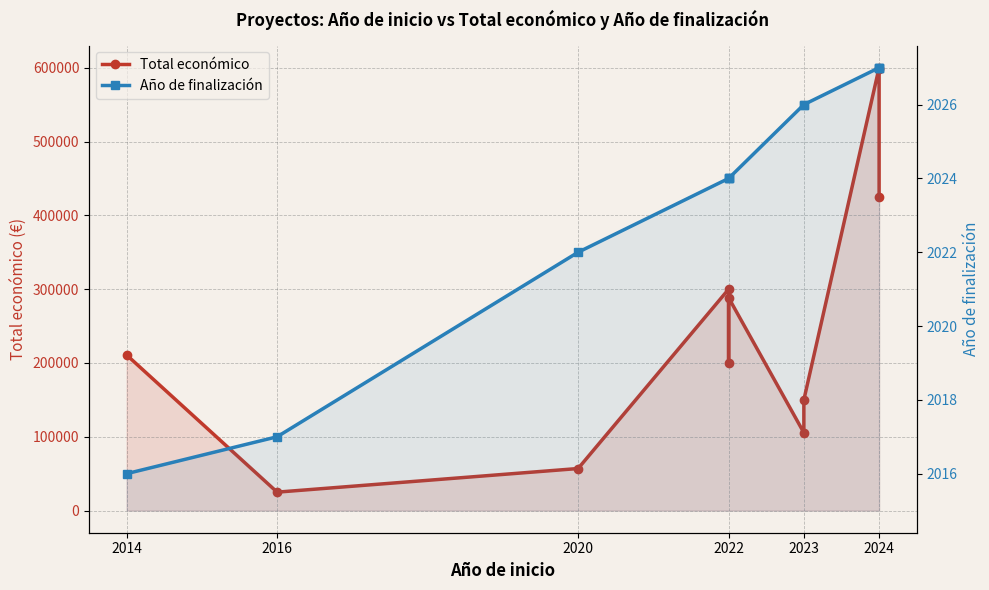

Which series changed the most between 2014 and 2023?

Total económico